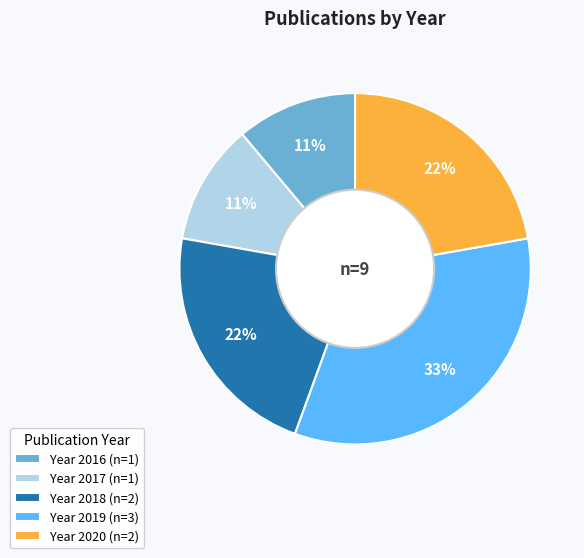

To the nearest percent, what portion does Year 2017 (n=1) represent?

11%